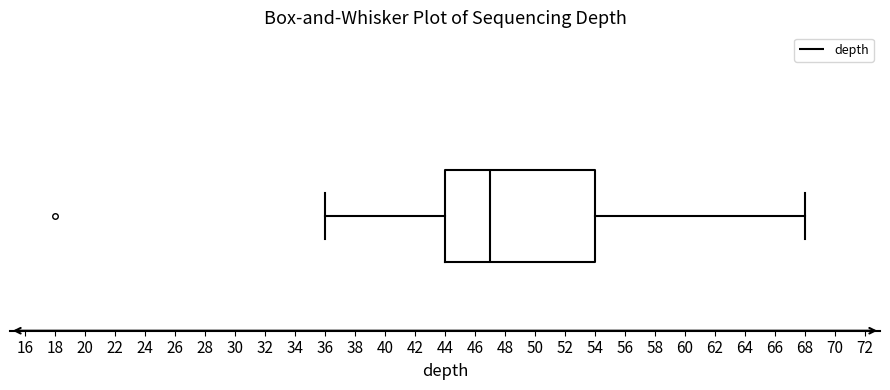

Read this box plot against the x-axis: the position of the median line, the range covered by the box, and the ends of both whiskers. The values are not printed on the chart, so give them approximately, as read against the axis.

median 47, box 44 to 54, whiskers 36 to 68